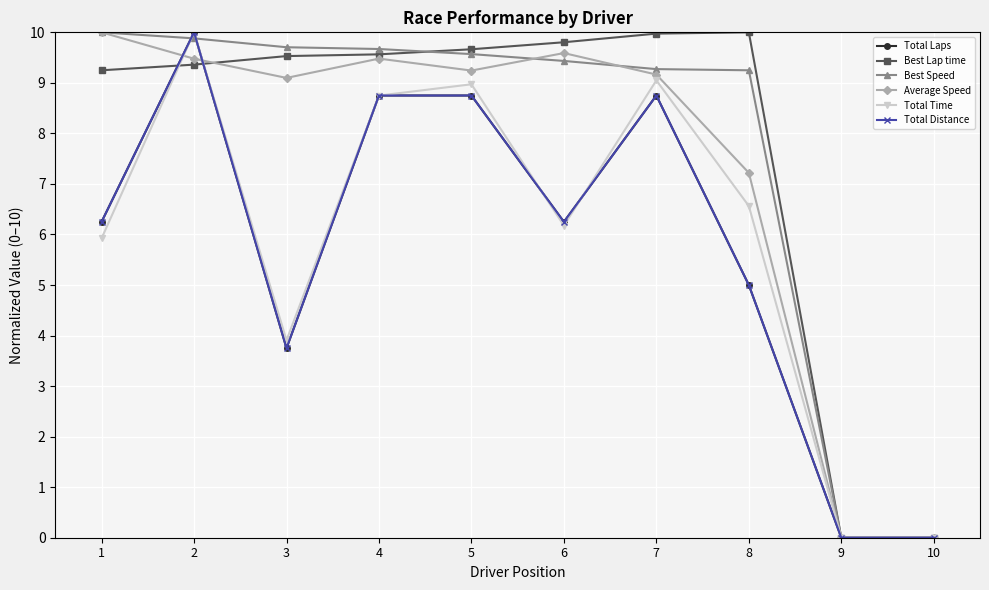

At which category is the sum across all series the highest?

2